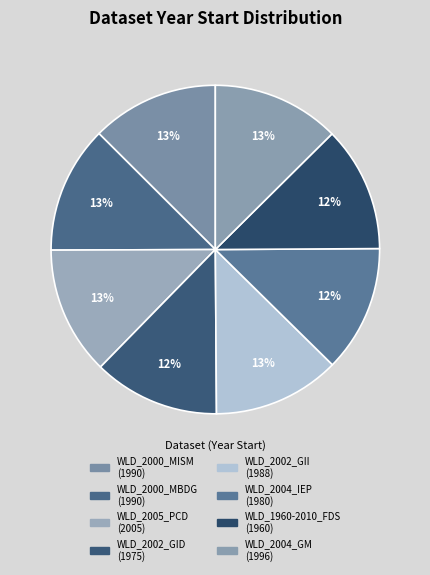

Combined, do WLD_2004_IEP and WLD_1960-2010_FDS account for over 50%?

No